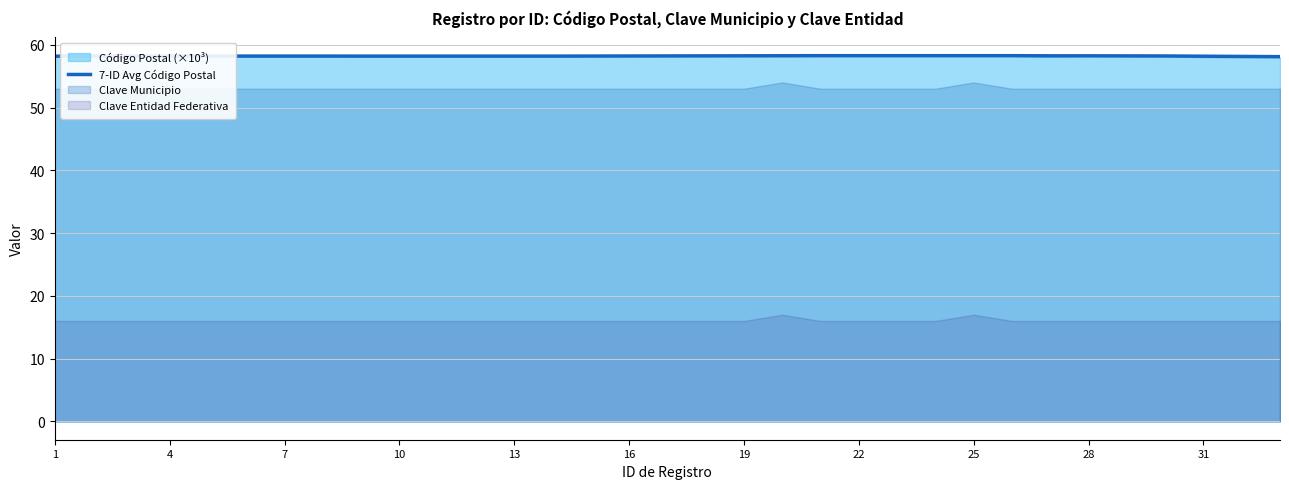

True or false: Código Postal (×10³) has a value of 27.3 at 10.

False